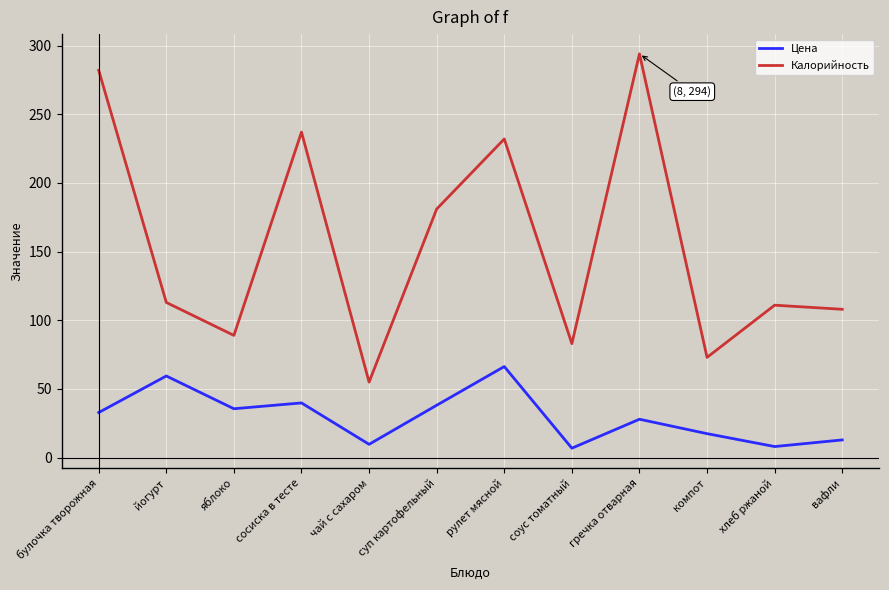

What is the difference between the Цена values at чай с сахаром and яблоко?

25.9